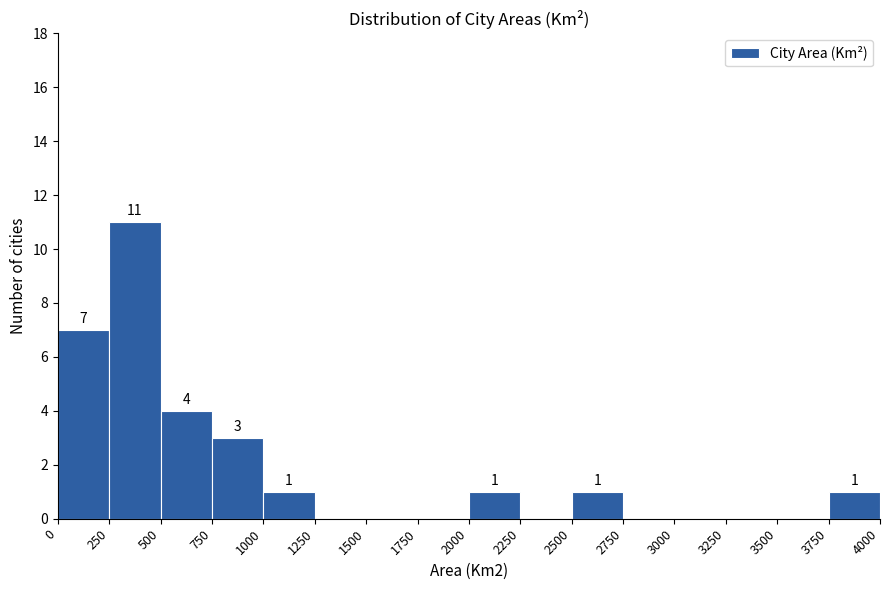

Over which range of the x-axis is the bar tallest?

250 to 500